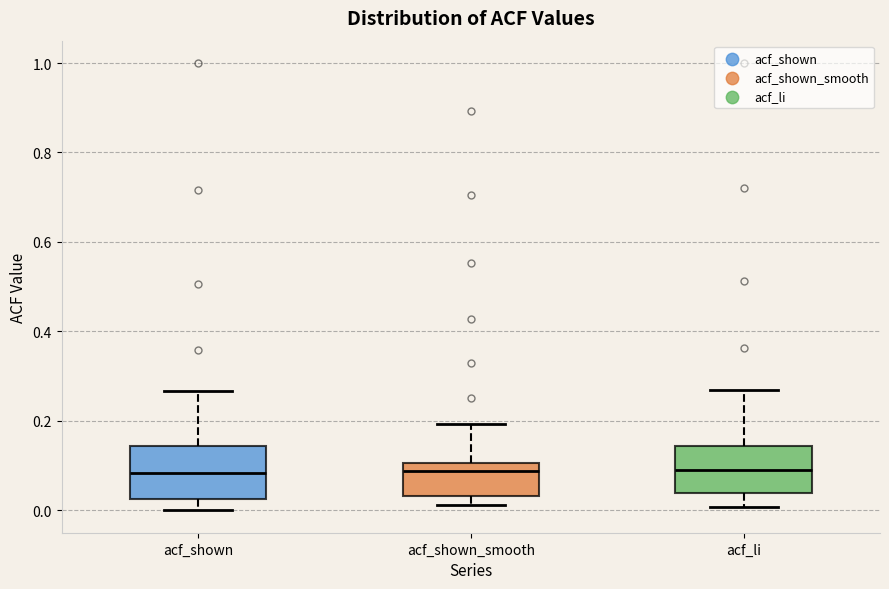

Reading left to right, transcribe this box plot: for each box, give where its median line is, the range the box spans, and where its two whiskers end, as read against the y-axis. The values are not printed on the chart, so give them approximately, as read against the axis.

acf_shown: median 0.08, box 0.02 to 0.14, whiskers 0.00 to 0.26
acf_shown_smooth: median 0.08, box 0.04 to 0.10, whiskers 0.02 to 0.20
acf_li: median 0.10, box 0.04 to 0.14, whiskers 0.00 to 0.26